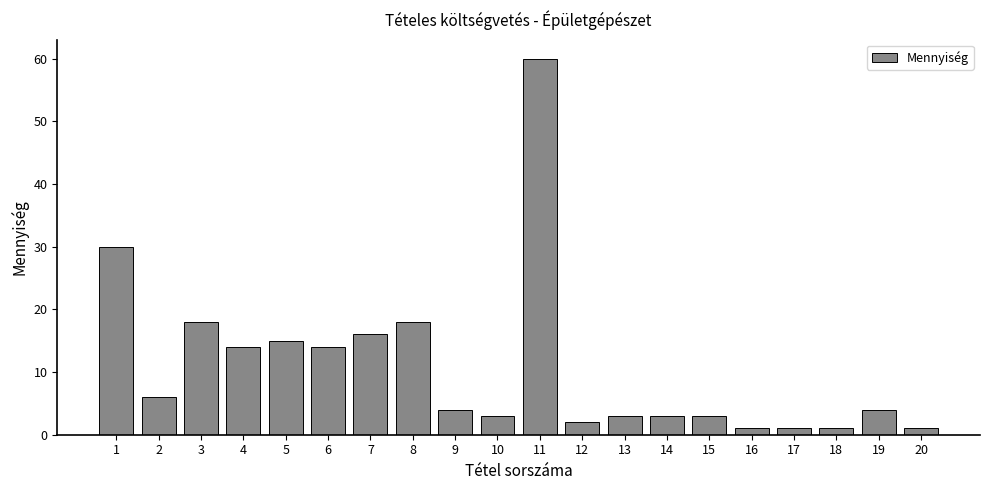

What is the difference between the second highest and minimum values?

29